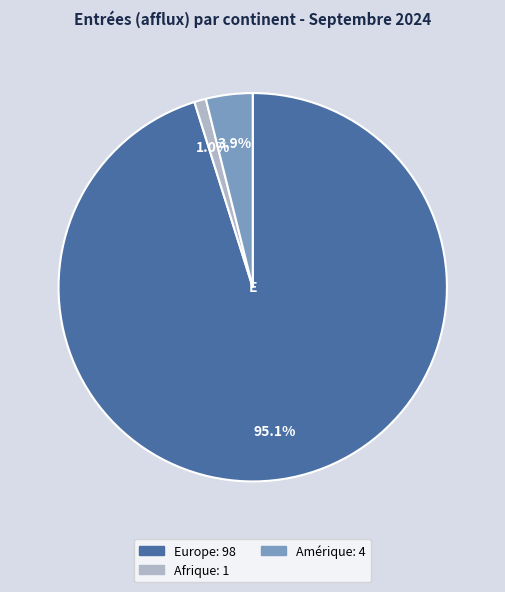

Is there a majority slice in this chart?

Yes